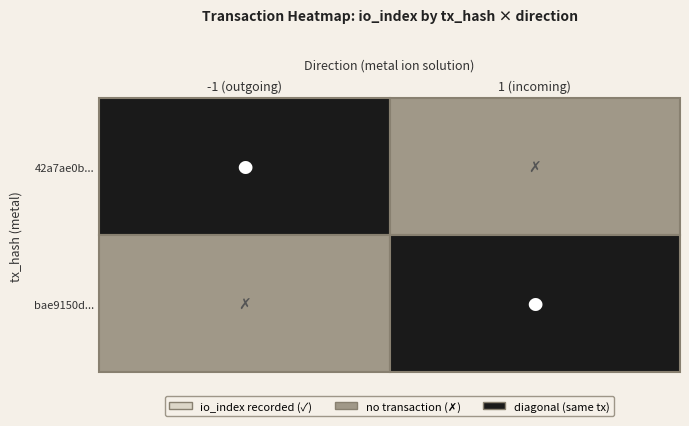

List the series in order of their overall mean, highest first.

42a7ae0b..., bae9150d...